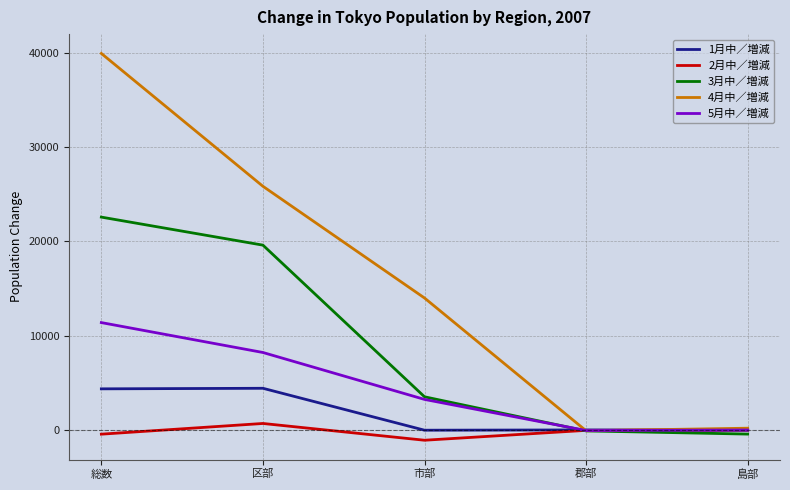

Which category has the highest value across all series?

総数